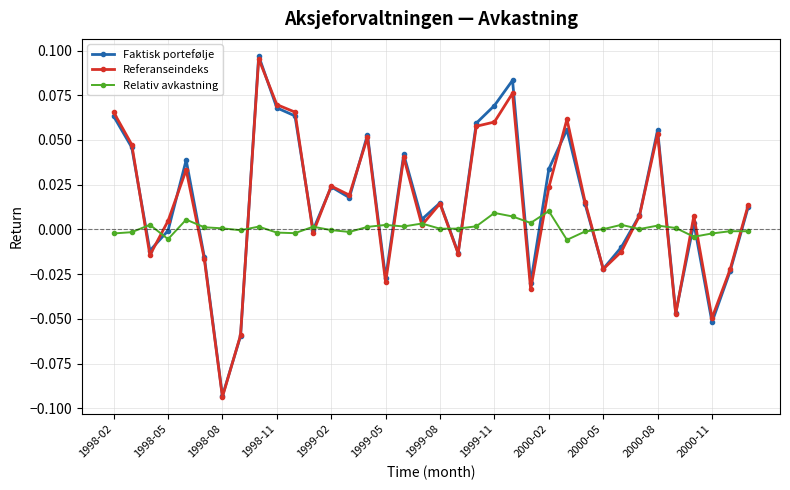

In Faktisk portefølje, how many points are higher than both neighbors (excluding endpoints)?

10